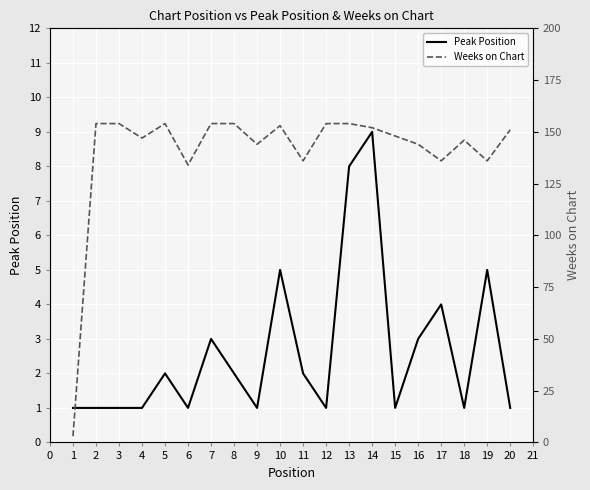

At how many categories does at least one series exceed 135?

18